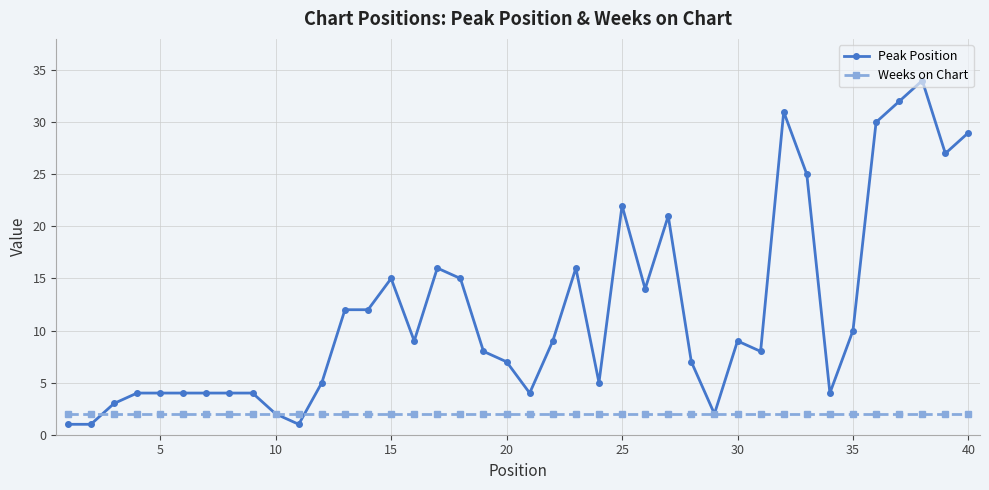

What is the sum of all Weeks on Chart values?

80